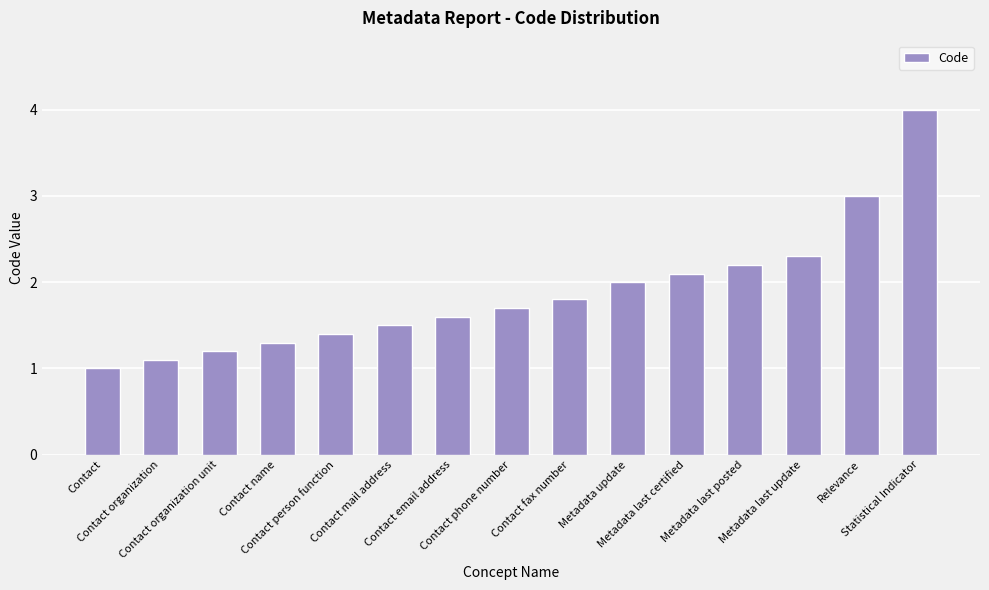

What is the ratio of the value at Contact to the value at Contact phone number?

0.6